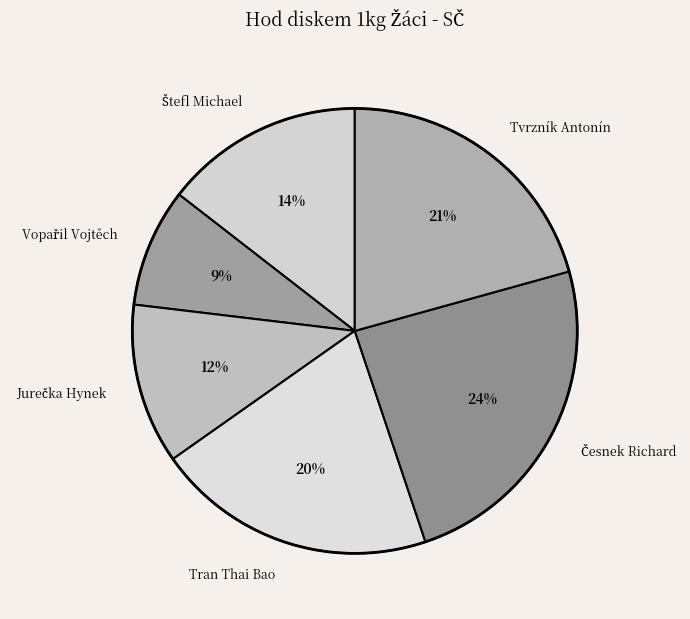

Is the sum of Tvrzník Antonín and Tran Thai Bao greater than half?

No